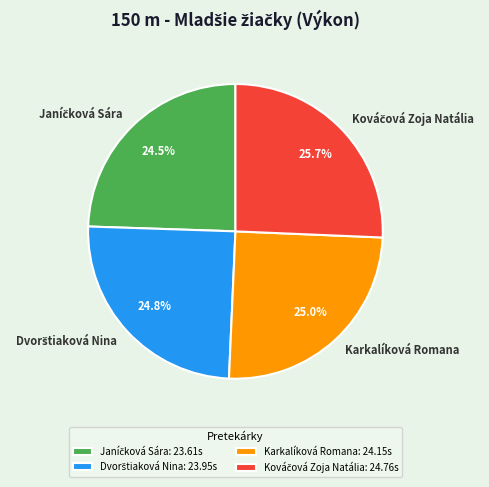

Does Karkalíková Romana represent more than half of the total?

No